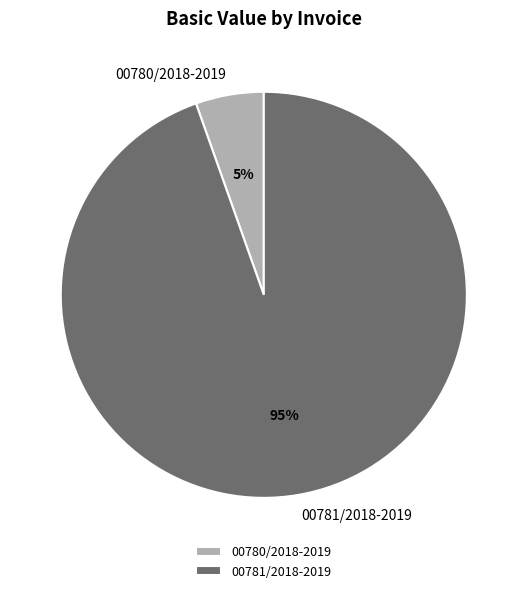

Do 00781/2018-2019 and 00780/2018-2019 together represent more than half of the pie?

Yes